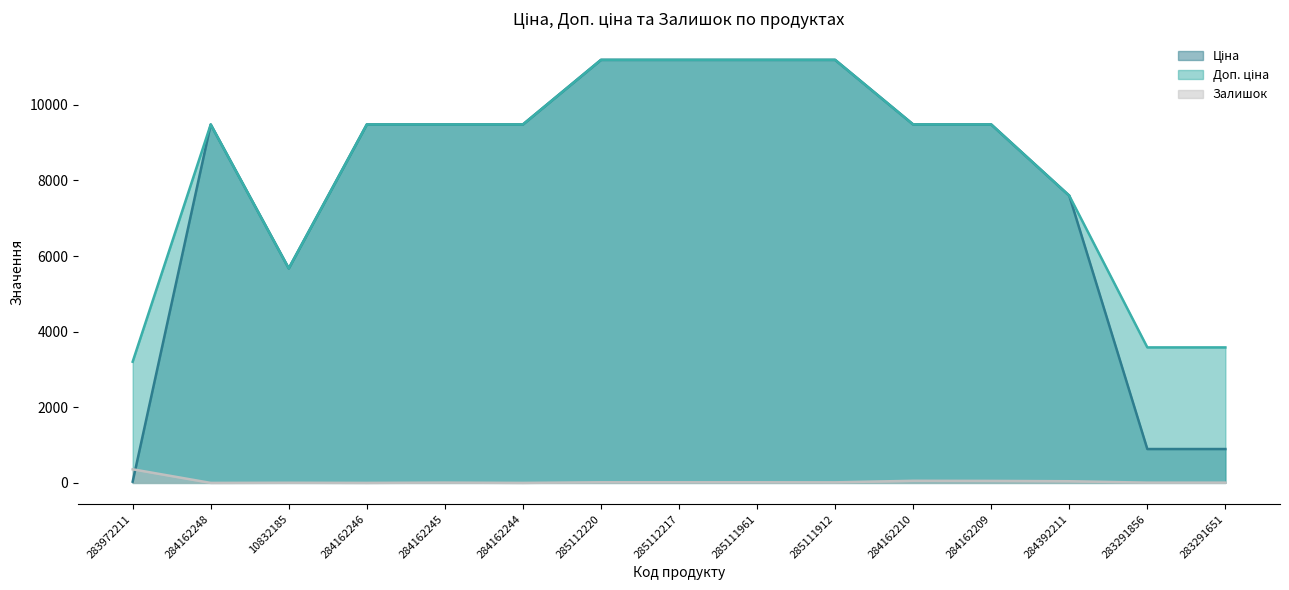

What is the average value of the Доп. ціна series?

8351.7